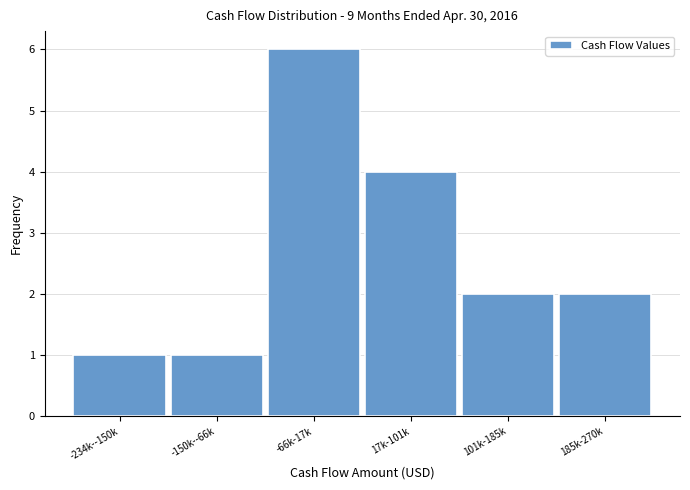

Reading right to left, list all the values displayed in this chart.

2	2	4	6	1	1